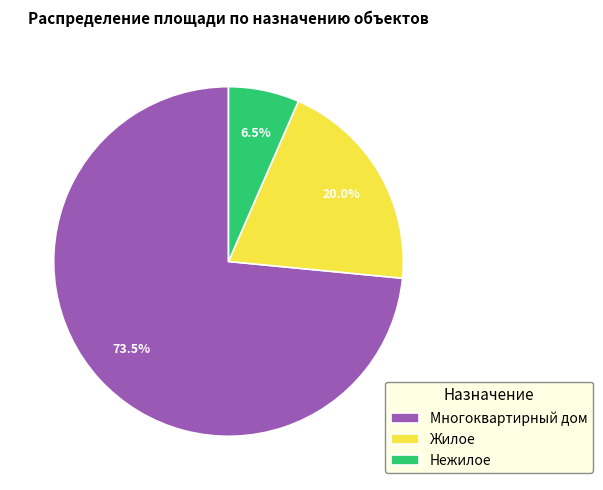

To the nearest percent, what is the average slice percentage?

33%